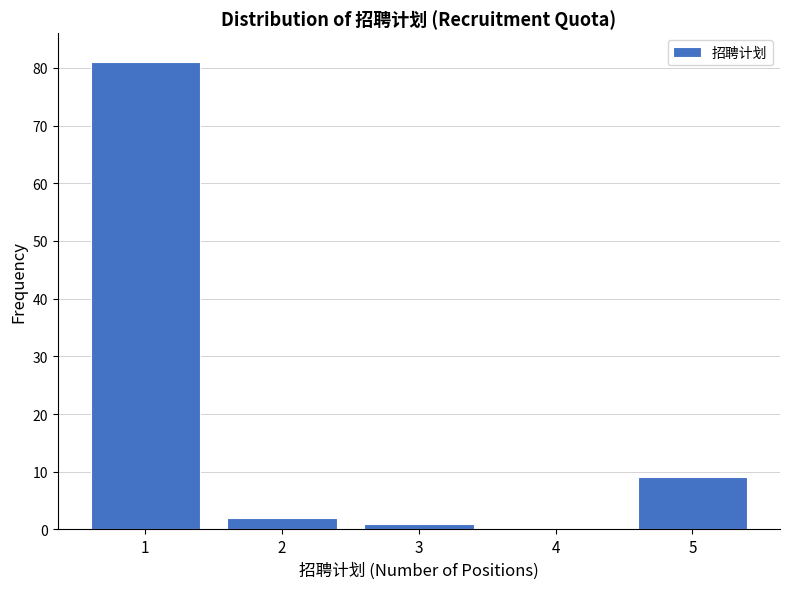

Reading left to right, what are all the values shown in this chart?

1=81	2=2	3=1	4=0	5=9